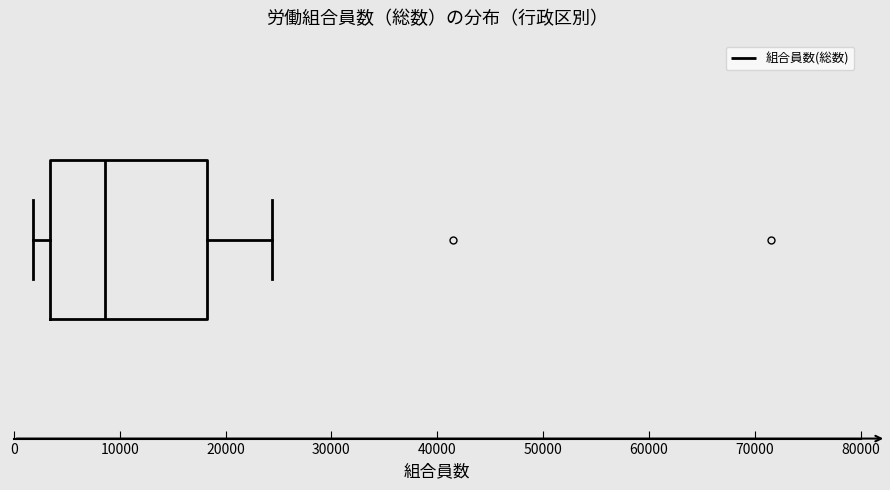

Read this box plot against the x-axis: the position of the median line, the range covered by the box, and the ends of both whiskers. The values are not printed on the chart, so give them approximately, as read against the axis.

median 9000, box 3000 to 18000, whiskers 2000 to 24000